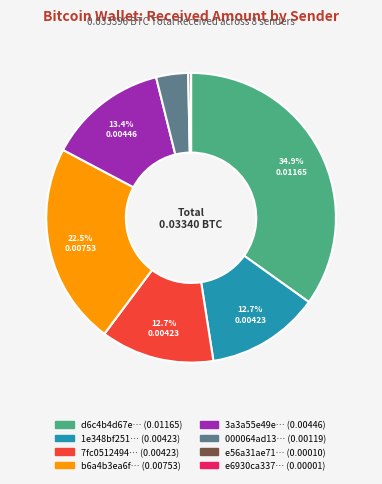

Does any single category account for the majority?

No